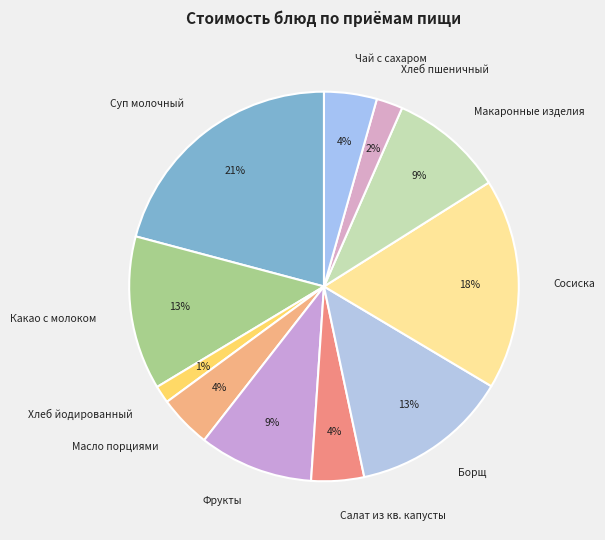

To the nearest percent, what is the combined percentage of Чай с сахаром and Сосиска?

22%